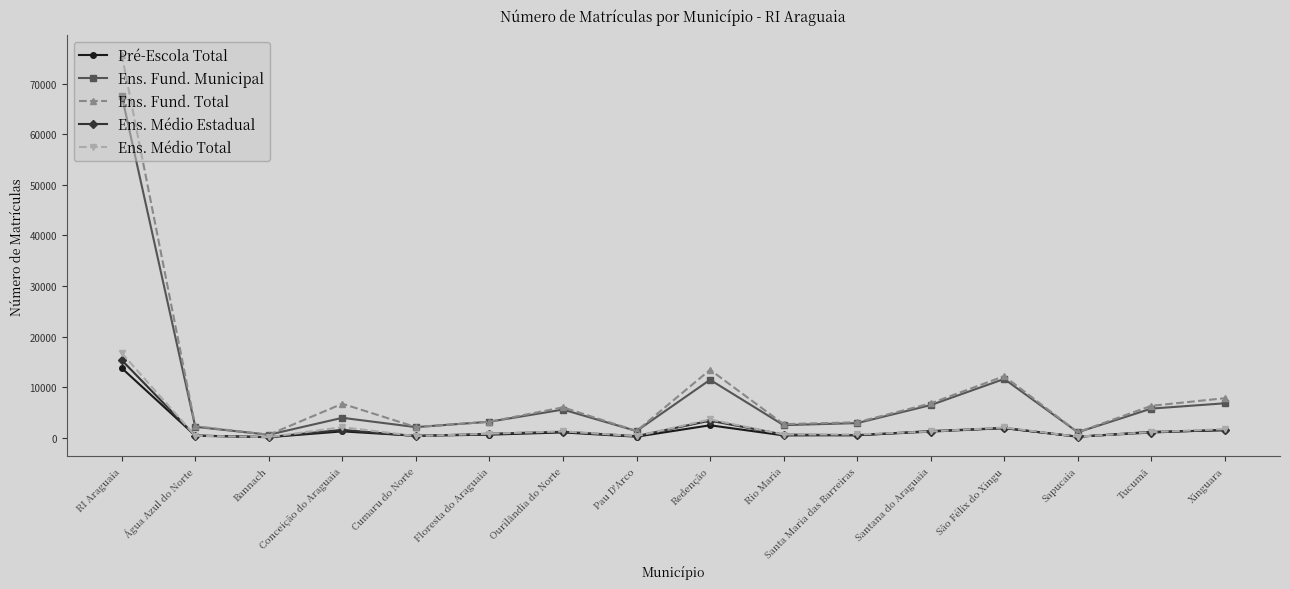

What is the difference between the highest and lowest values at RI Araguaia?

61971